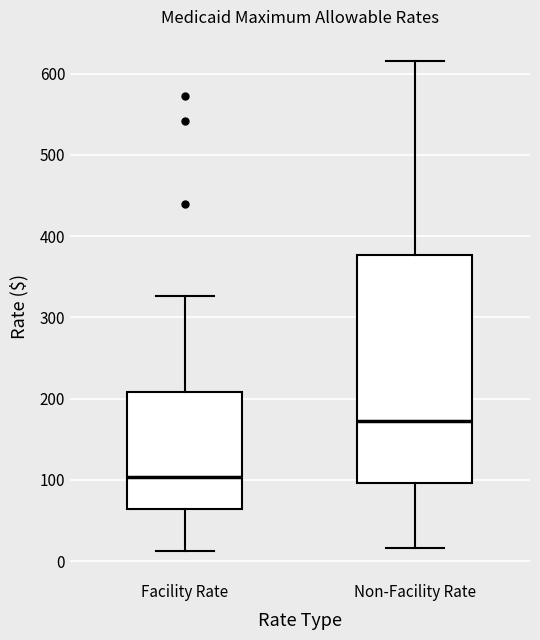

Comparing the boxes themselves (not the whiskers), which one is the tallest?

Non-Facility Rate